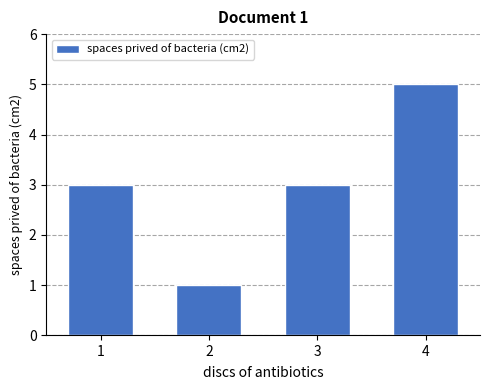

Reading left to right, what are all the values shown in this chart?

3	1	3	5